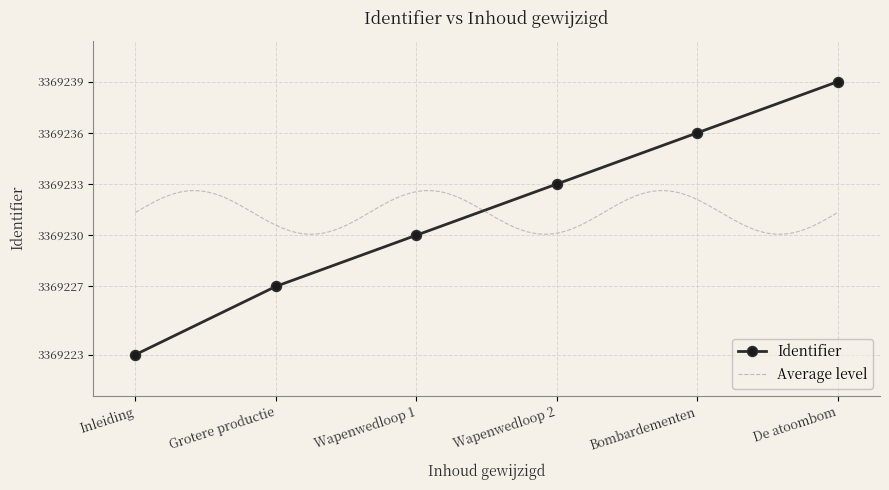

True or false: Identifier has more than 0 points higher than both neighbors.

False